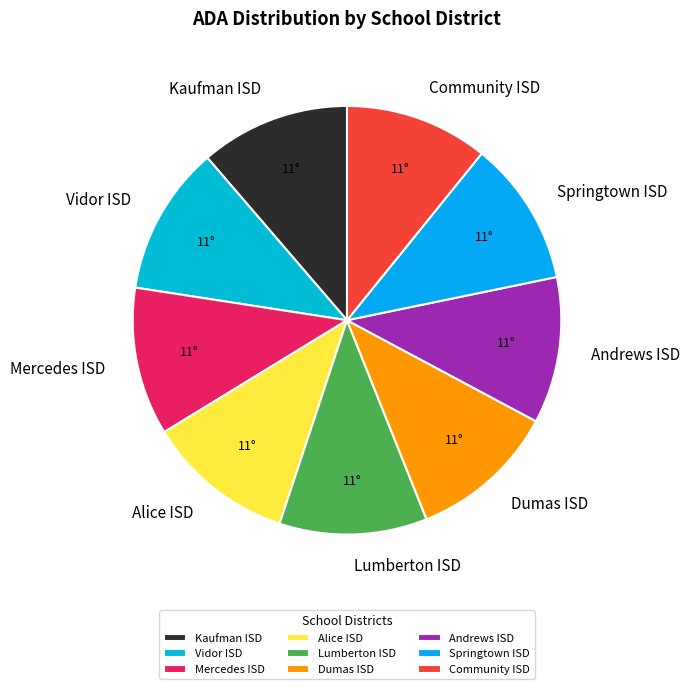

Is it true that Mercedes ISD is 23% of the pie?

False